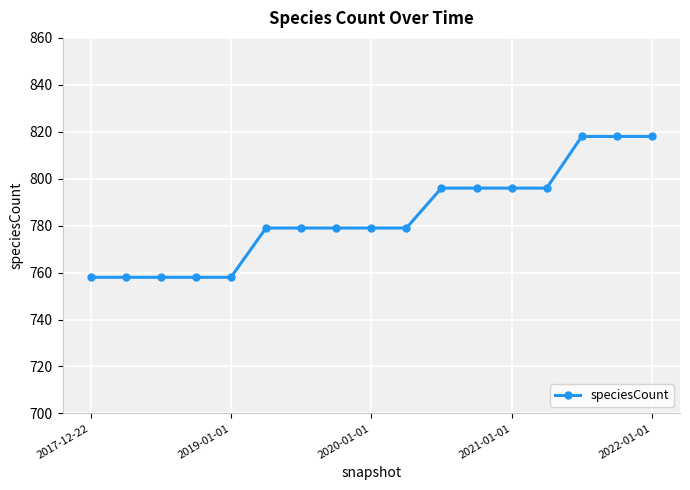

What is the smallest value displayed?

758